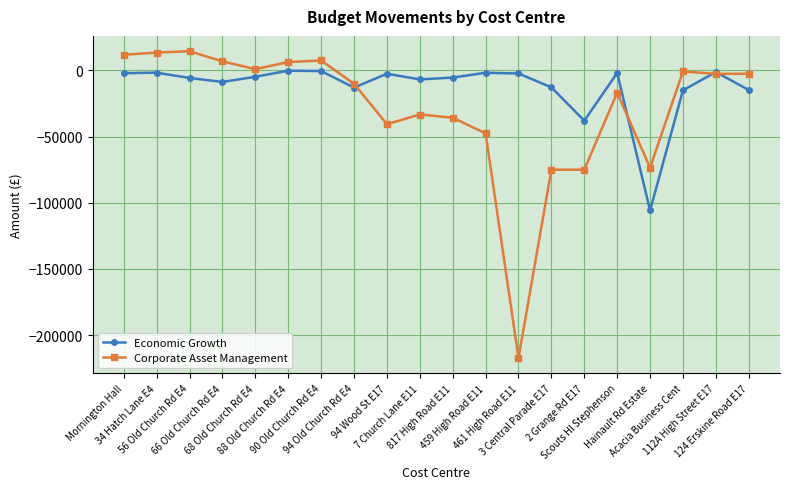

Which series ends up on top after the final intersection of Economic Growth and Corporate Asset Management?

Corporate Asset Management